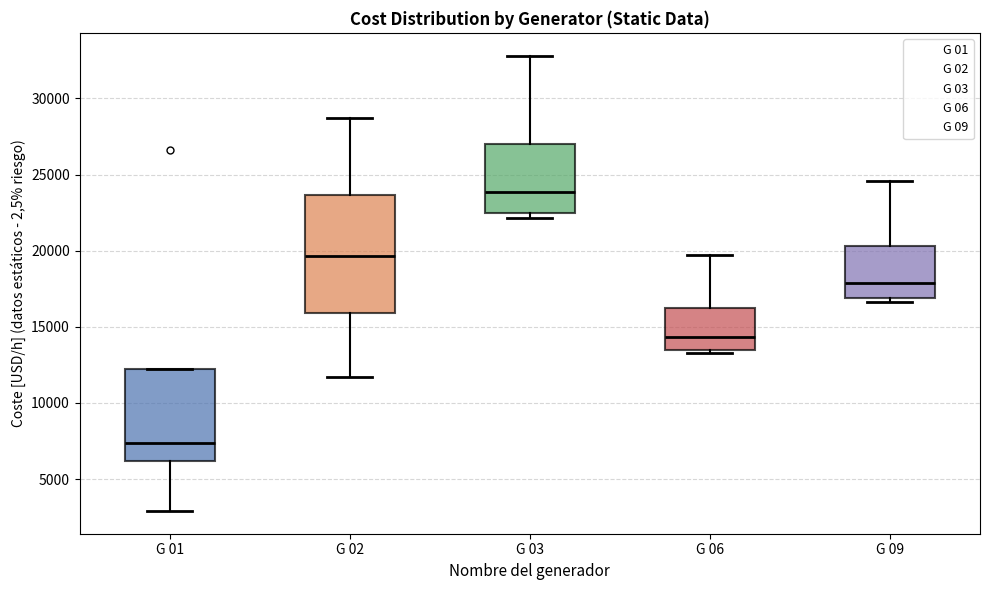

Reading left to right, read every box against the y-axis: the position of its median line, the range the box covers, and the ends of its whiskers. The values are not printed on the chart, so give them approximately, as read against the axis.

G 01: median 7500, box 6000 to 12000, whiskers 3000 to 12000
G 02: median 19500, box 16000 to 23500, whiskers 11500 to 28500
G 03: median 24000, box 22500 to 27000, whiskers 22000 to 33000
G 06: median 14500, box 13500 to 16000, whiskers 13500 (just below the box's lower edge) to 19500
G 09: median 18000, box 17000 to 20500, whiskers 16500 to 24500